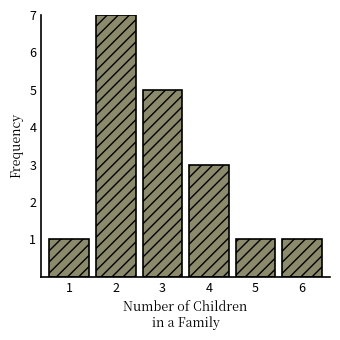

Reading left to right, what are all the values shown in this chart?

1	7	5	3	1	1